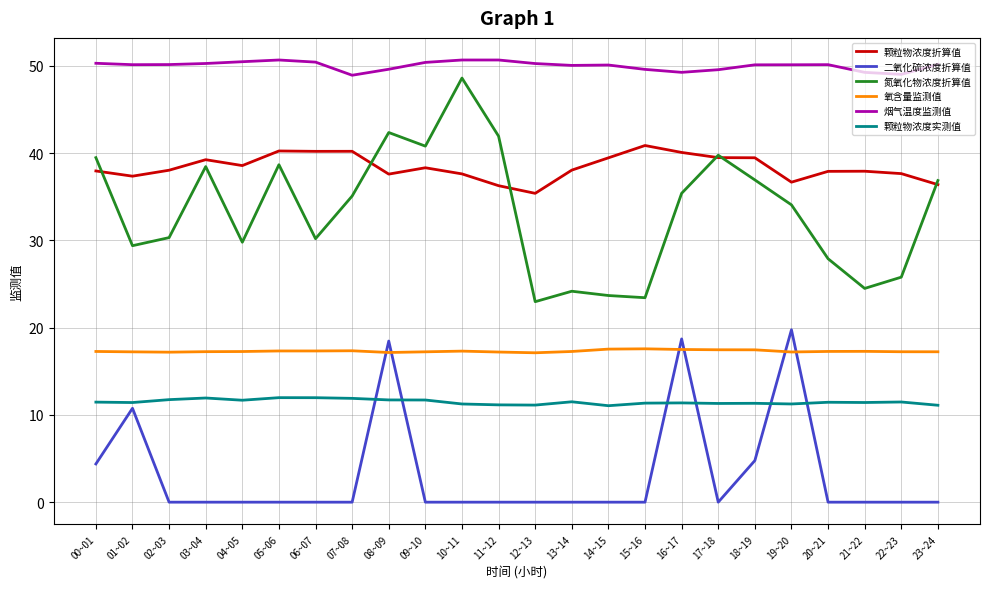

What is the maximum value for 二氧化硫浓度折算值?

19.8